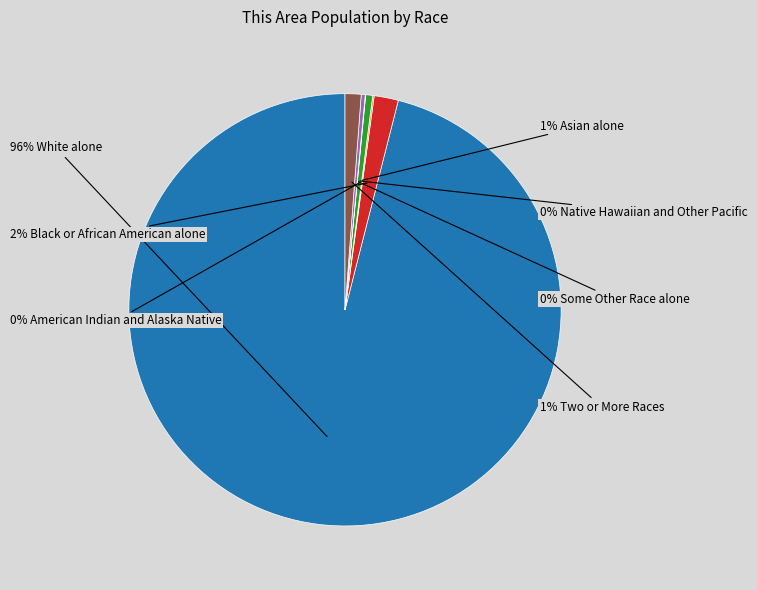

To the nearest percent, what is the difference between the largest and smallest slice percentages?

96%